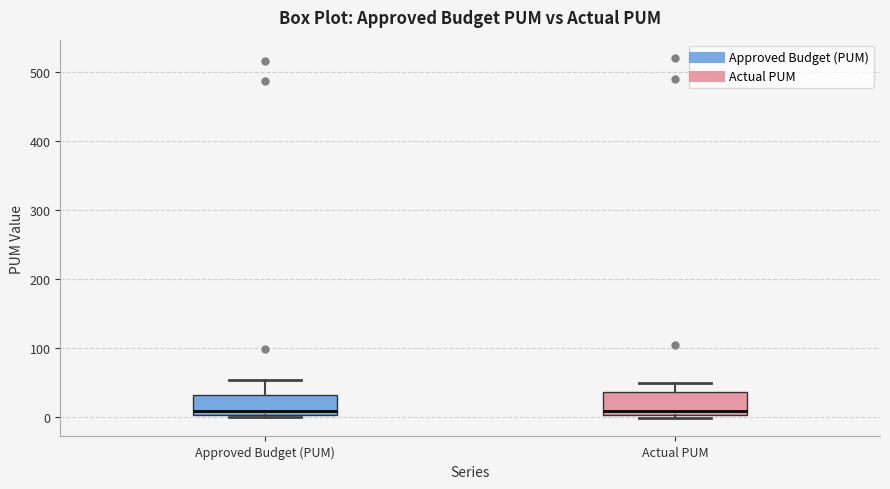

Reading left to right, transcribe this box plot: for each box, give where its median line is, the range the box spans, and where its two whiskers end, as read against the y-axis. The values are not printed on the chart, so give them approximately, as read against the axis.

Approved Budget (PUM): median 10, box 0 to 30, whiskers 0 to 50
Actual PUM: median 10, box 0 to 40, whiskers 0 (just below the box's lower edge) to 50